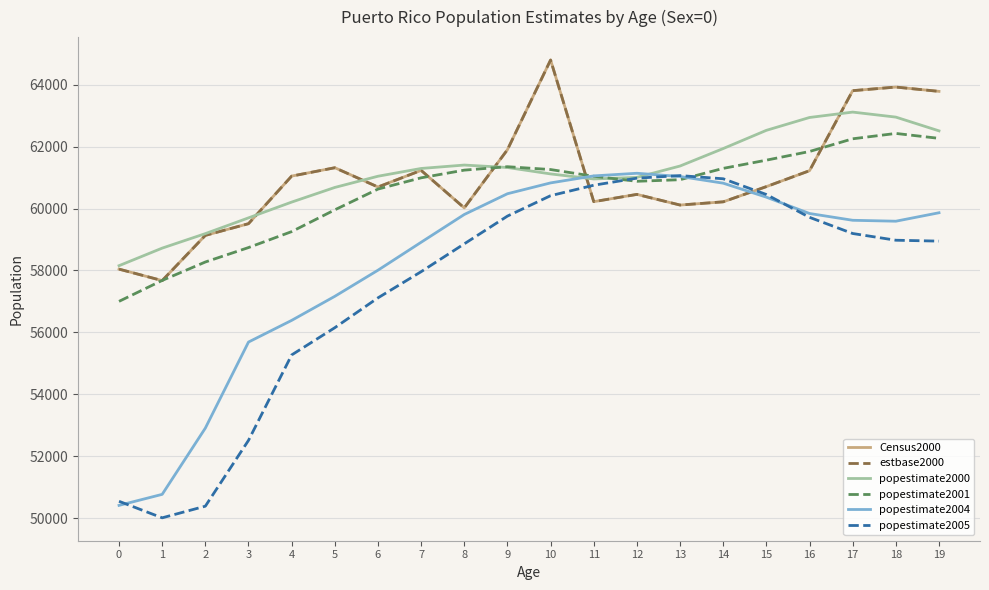

What is the spread (max minus min) of values at 2?

8800